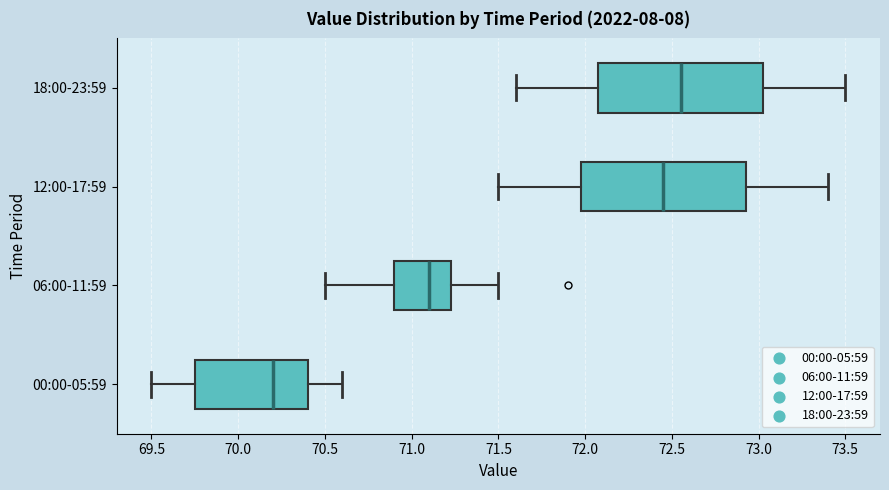

Where does the median line of the box for 00:00-05:59 sit on the x-axis? The values are not printed on the chart, so give them approximately, as read against the axis.

70.20